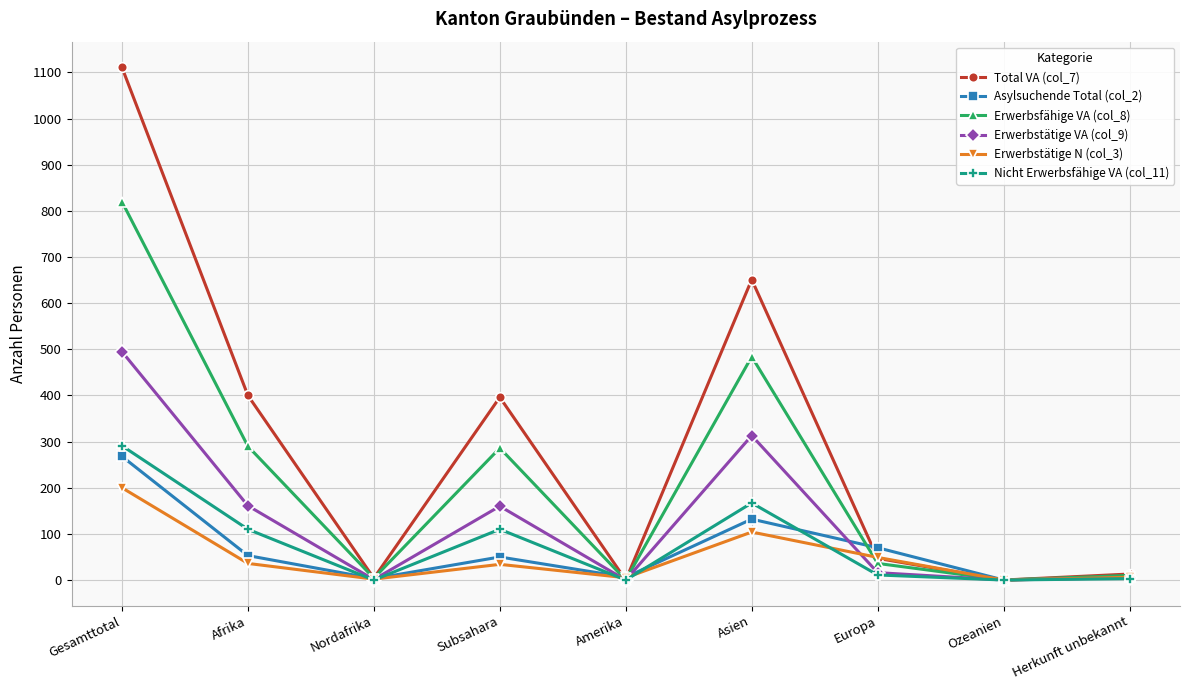

What position from the right is Gesamttotal?

9